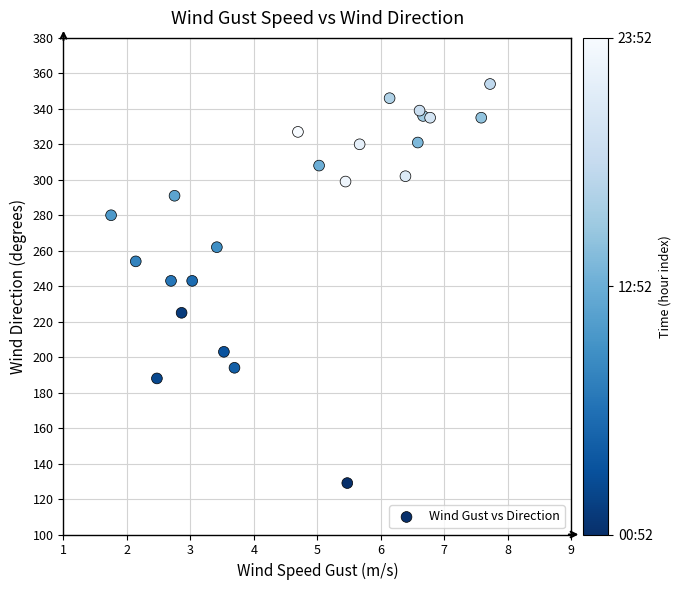

What is the range of Y values (max minus min)?

225